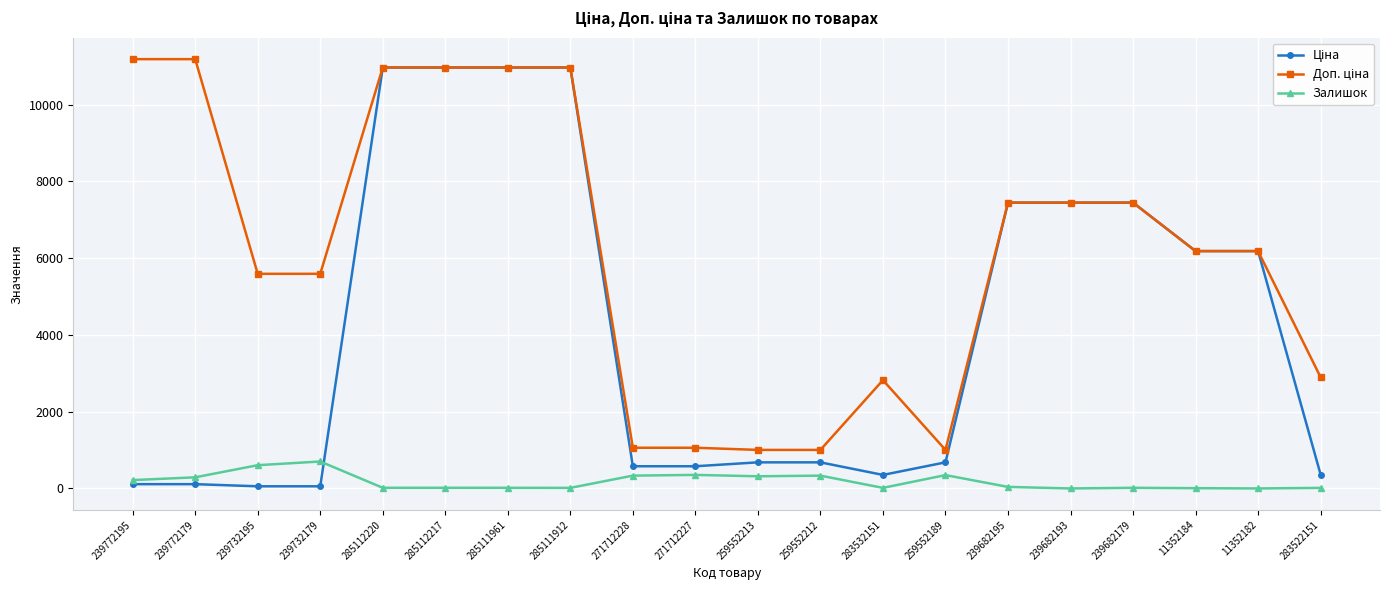

What is the maximum value for Залишок?

702.0